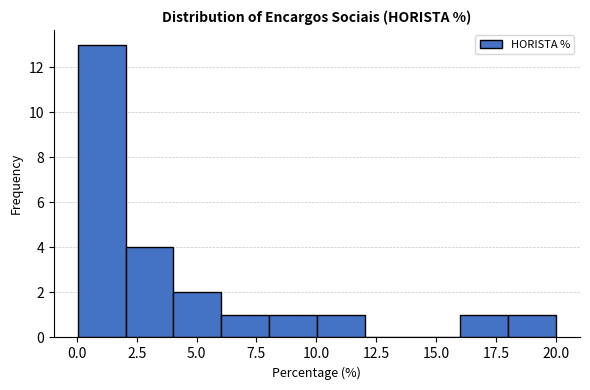

Read against the x-axis, roughly where is the centre of the tallest bar?

1.0